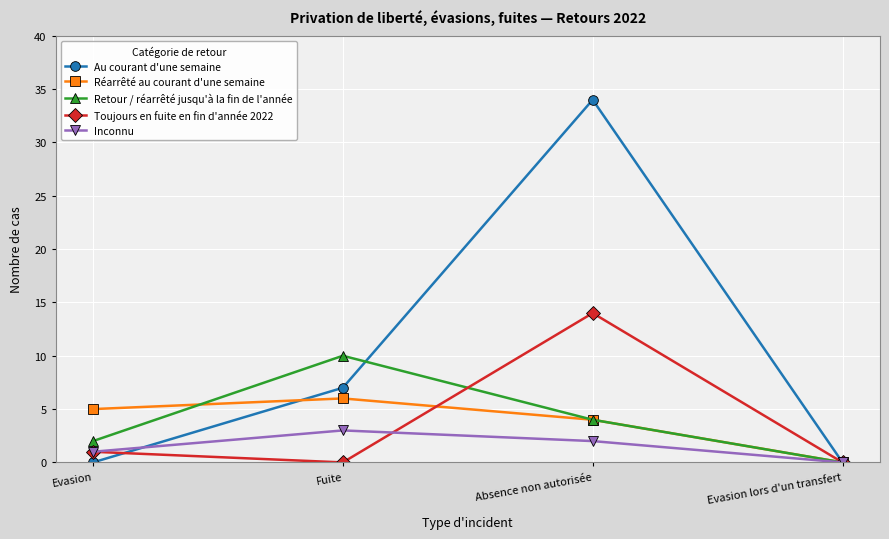

Reading right to left, what are all the values shown in this chart?

Au courant d'une semaine: Evasion lors d'un transfert=0	Absence non autorisée=34	Fuite=7	Evasion=0
Réarrêté au courant d'une semaine: Evasion lors d'un transfert=0	Absence non autorisée=4	Fuite=6	Evasion=5
Retour / réarrêté jusqu'à la fin de l'année: Evasion lors d'un transfert=0	Absence non autorisée=4	Fuite=10	Evasion=2
Toujours en fuite en fin d'année 2022: Evasion lors d'un transfert=0	Absence non autorisée=14	Fuite=0	Evasion=1
Inconnu: Evasion lors d'un transfert=0	Absence non autorisée=2	Fuite=3	Evasion=1